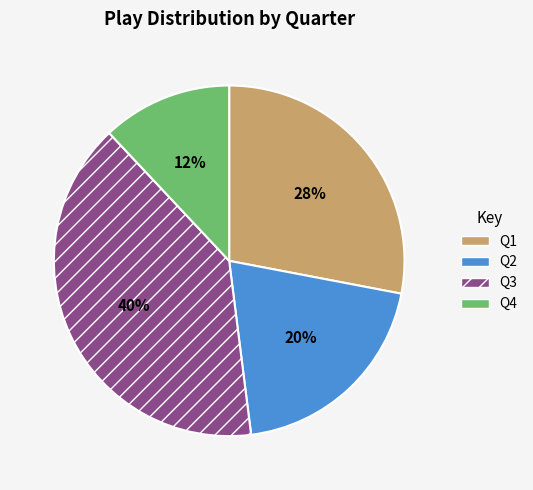

Do Q3 and Q2 together represent more than half of the pie?

Yes